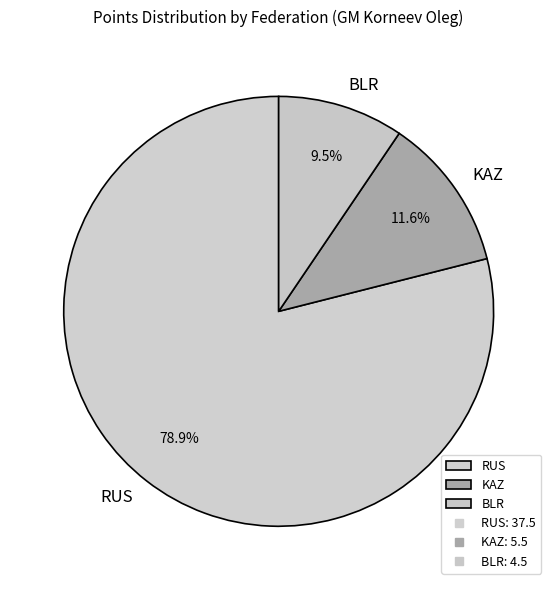

How many segments does this pie chart have?

3